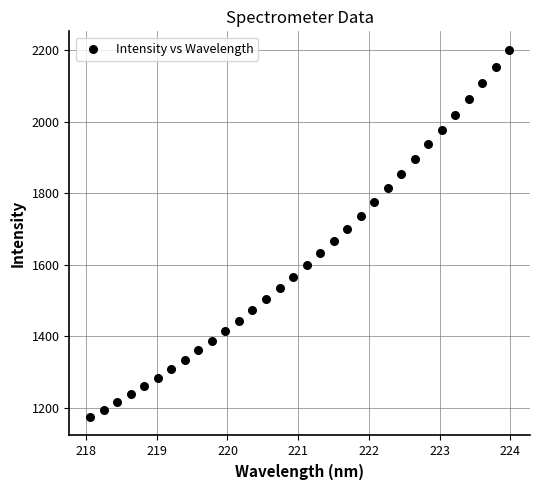

What is the range of X values (max minus min)?

5.9